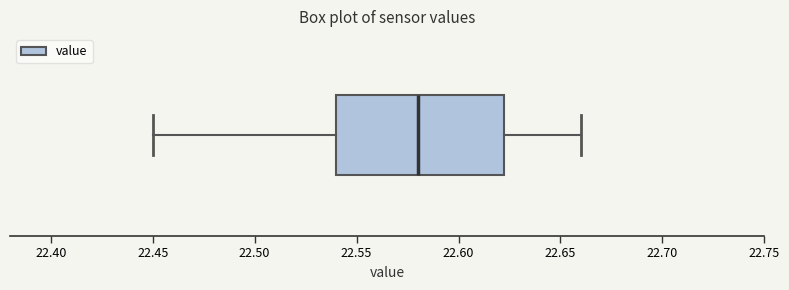

Transcribe this box plot: give where the median line is, the range the box spans, and where the two whiskers end, as read against the x-axis. The values are not printed on the chart, so give them approximately, as read against the axis.

median 22.580, box 22.540 to 22.625, whiskers 22.450 to 22.660